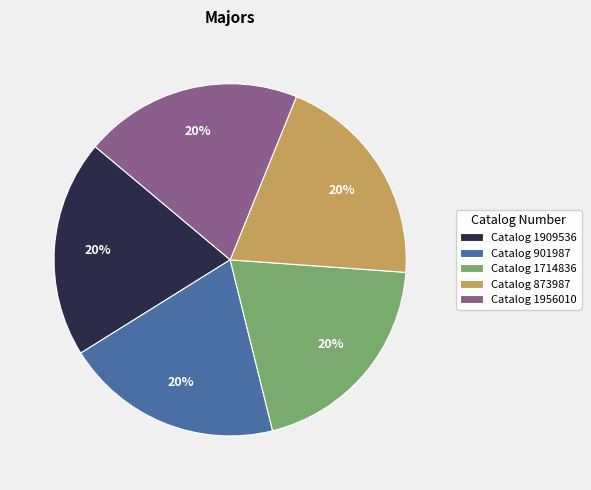

Count the number of slices in the pie.

5